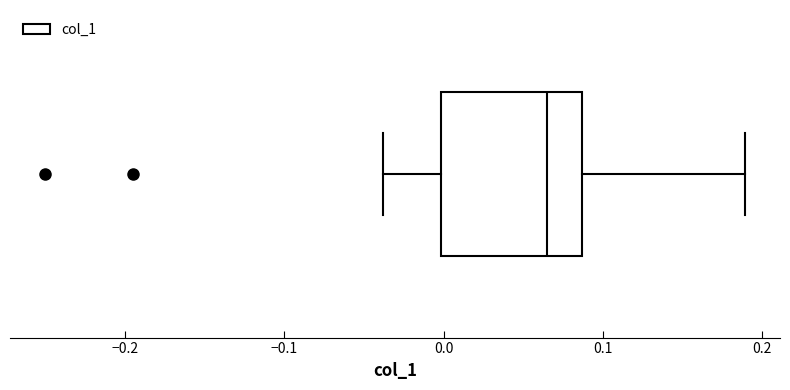

Read this box plot against the x-axis: the position of the median line, the range covered by the box, and the ends of both whiskers. The values are not printed on the chart, so give them approximately, as read against the axis.

median 0.06, box 0.00 to 0.09, whiskers -0.04 to 0.19